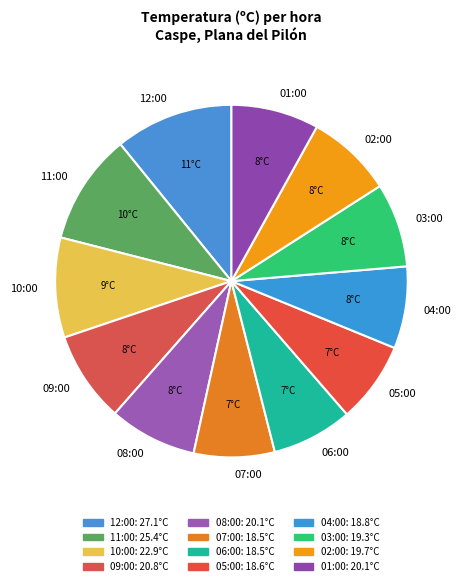

What is the largest slice in the pie chart?

12:00